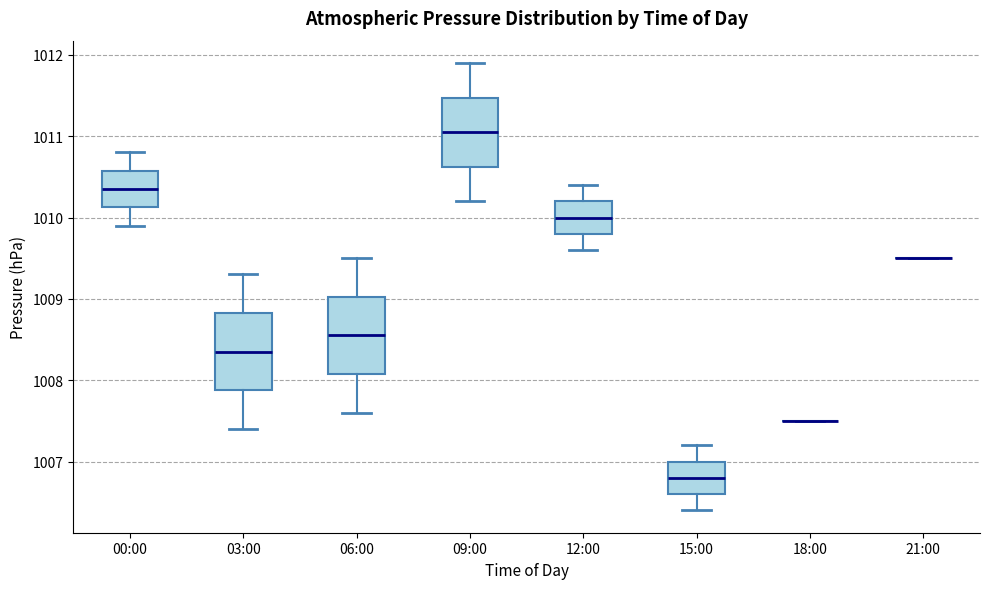

Reading left to right, read every box against the y-axis: the position of its median line, the range the box covers, and the ends of its whiskers. The values are not printed on the chart, so give them approximately, as read against the axis.

00:00: median 1010.4, box 1010.1 to 1010.6, whiskers 1009.9 to 1010.8
03:00: median 1008.4, box 1007.9 to 1008.8, whiskers 1007.4 to 1009.3
06:00: median 1008.6, box 1008.1 to 1009.0, whiskers 1007.6 to 1009.5
09:00: median 1011.1, box 1010.6 to 1011.5, whiskers 1010.2 to 1011.9
12:00: median 1010.0, box 1009.8 to 1010.2, whiskers 1009.6 to 1010.4
15:00: median 1006.8, box 1006.6 to 1007.0, whiskers 1006.4 to 1007.2
18:00: box collapsed to a line at 1007.5, whiskers 1007.5 to 1007.5
21:00: box collapsed to a line at 1009.5, whiskers 1009.5 to 1009.5